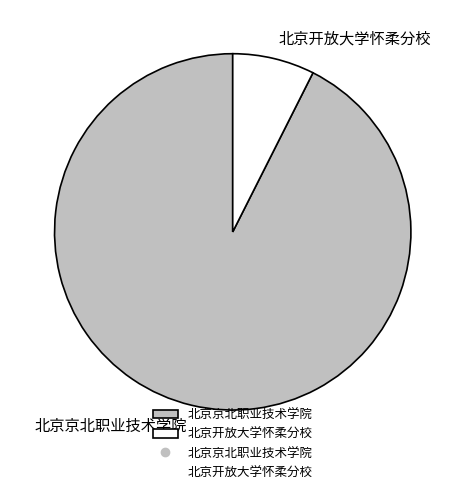

Combined, do 北京开放大学怀柔分校 and 北京京北职业技术学院 account for over 50%?

Yes